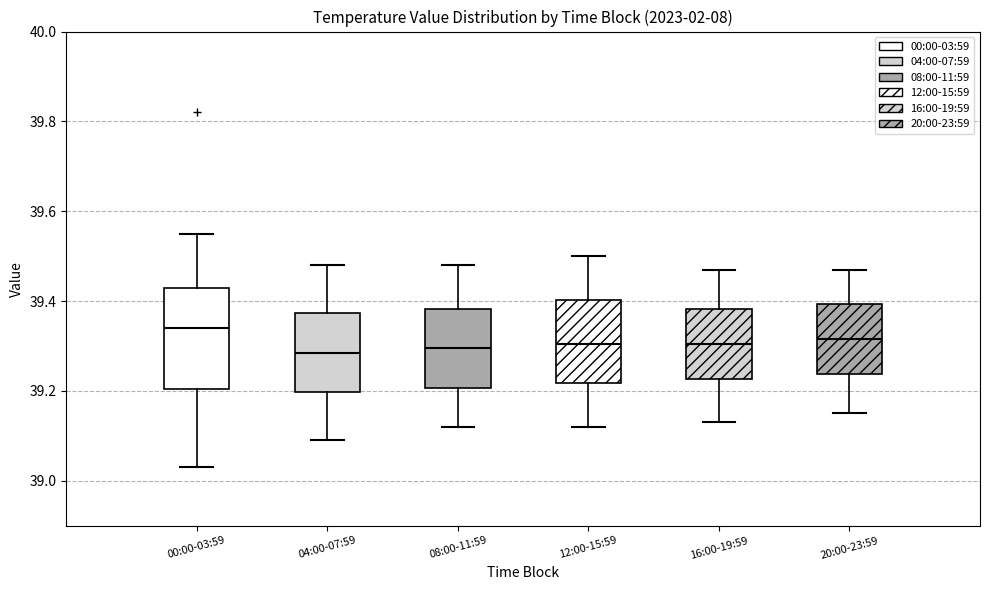

Which box has the highest median line?

00:00-03:59